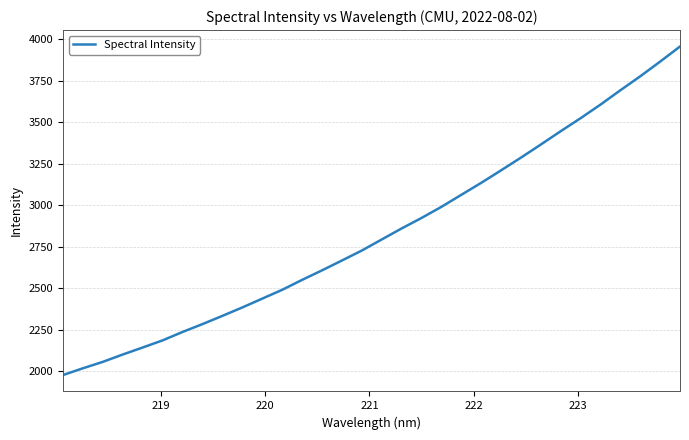

What is the smallest value displayed?

1977.3